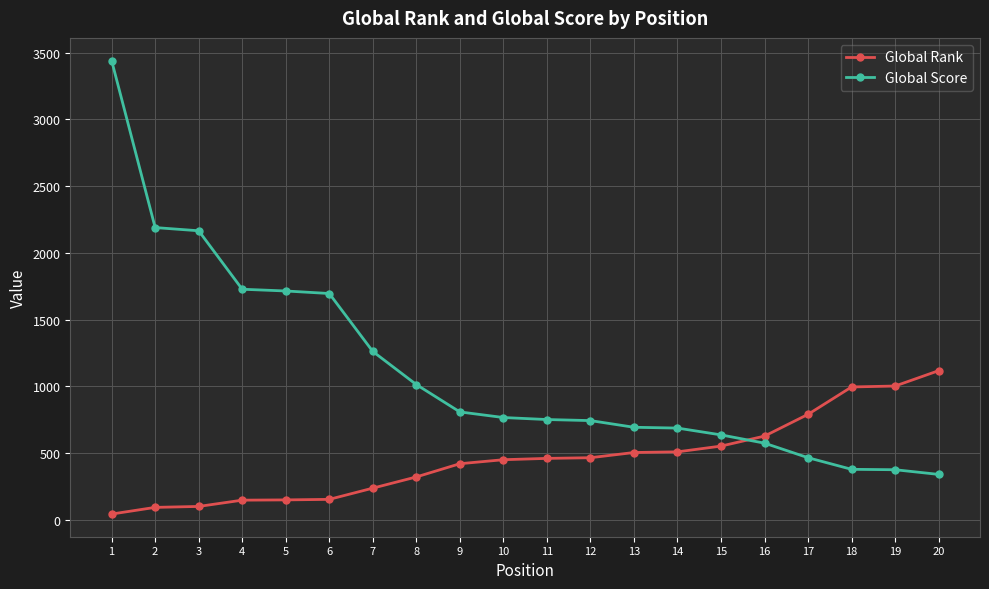

At which category is the sum across all series the highest?

1